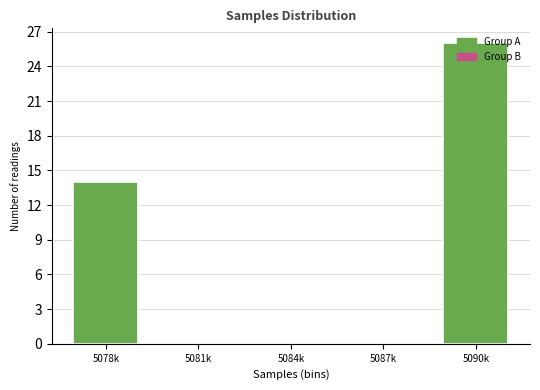

What is the sum of the values at 5078k and 5087k?

14